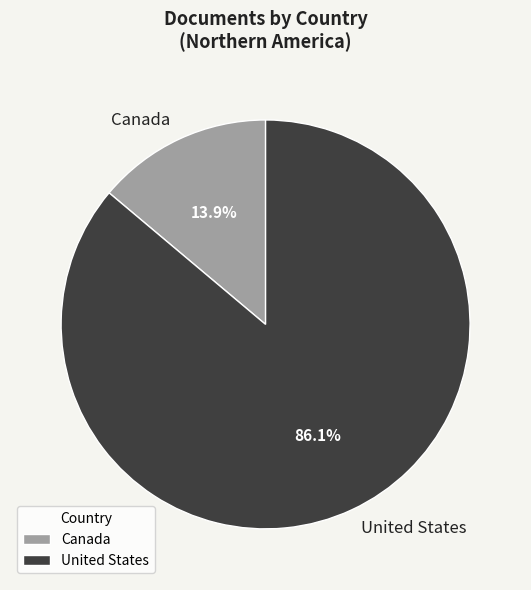

Approximately how many times larger is the value at Canada compared to United States?

0.2